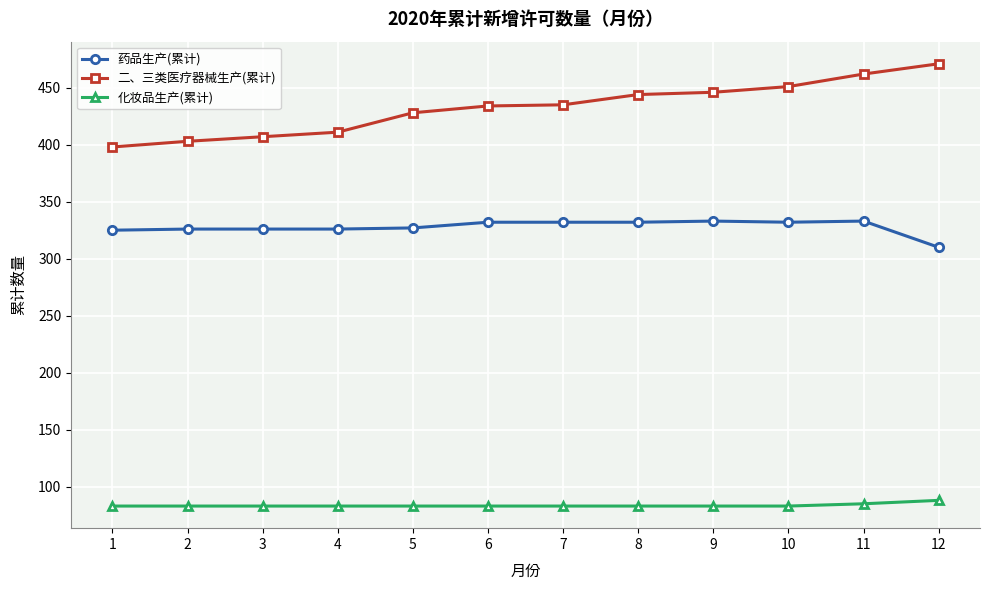

At which category is the sum across all series the highest?

11